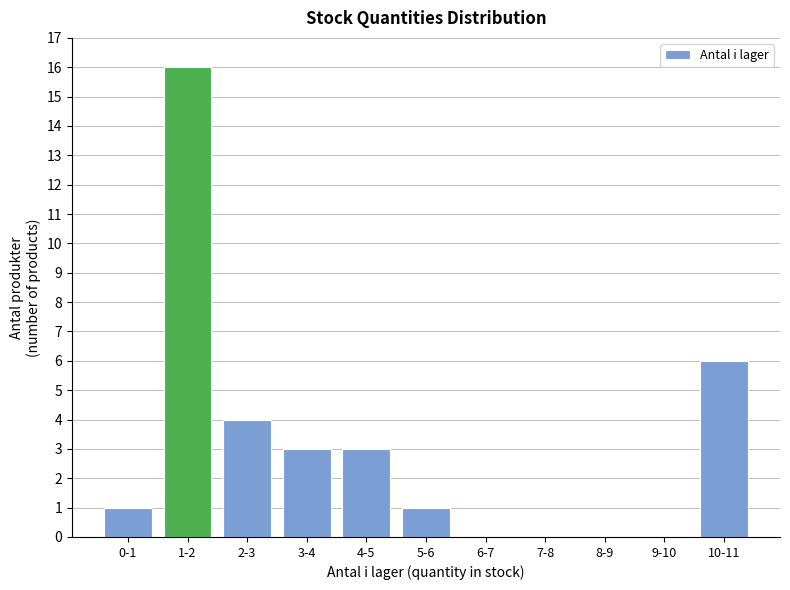

Reading left to right, what are all the values shown in this chart?

0-1=1	1-2=16	2-3=4	3-4=3	4-5=3	5-6=1	6-7=0	7-8=0	8-9=0	9-10=0	10-11=6